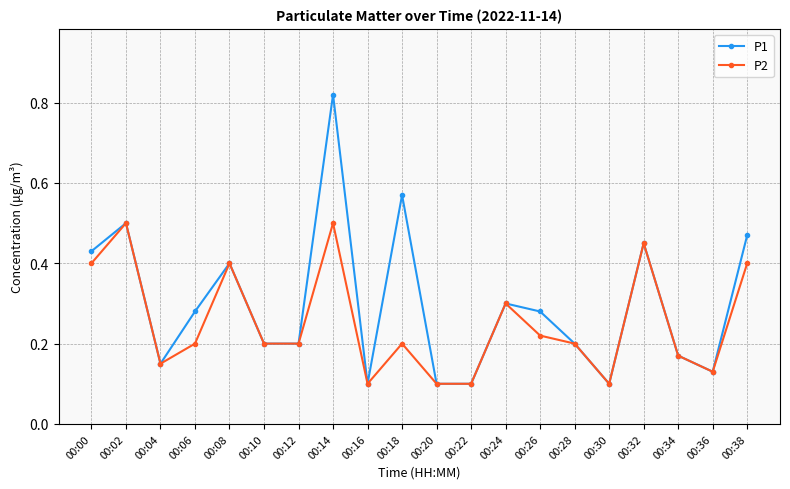

How many lines are shown in the chart?

2